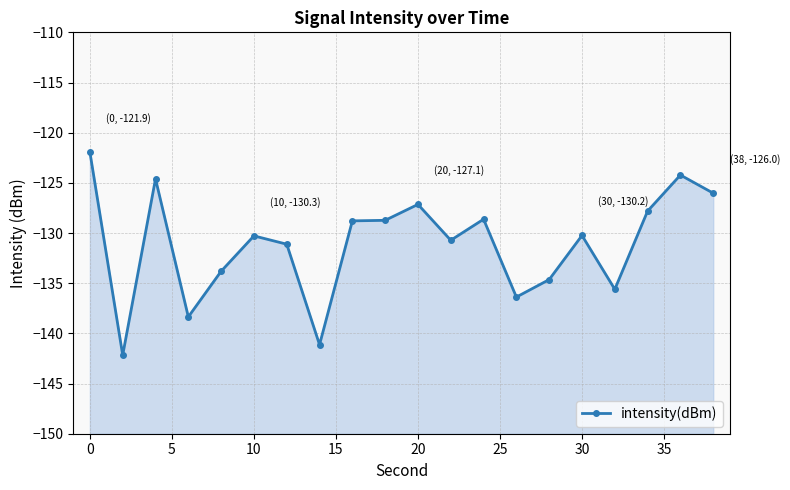

True or false: the data has more than 2 interior local peaks.

True